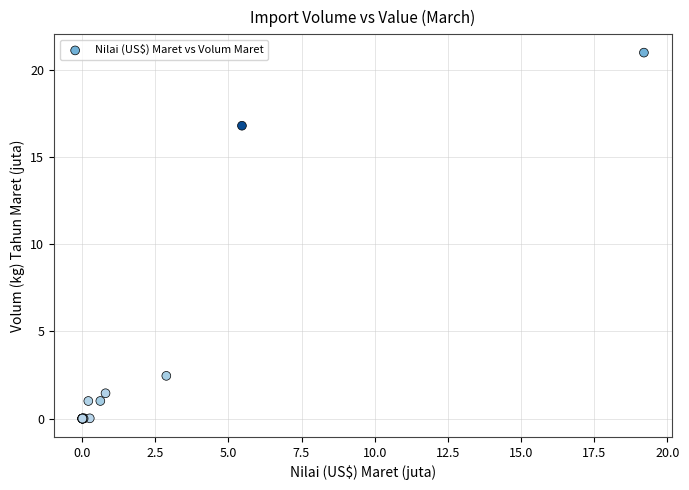

What Y value in the scatter plot is closest to 10?

16.8